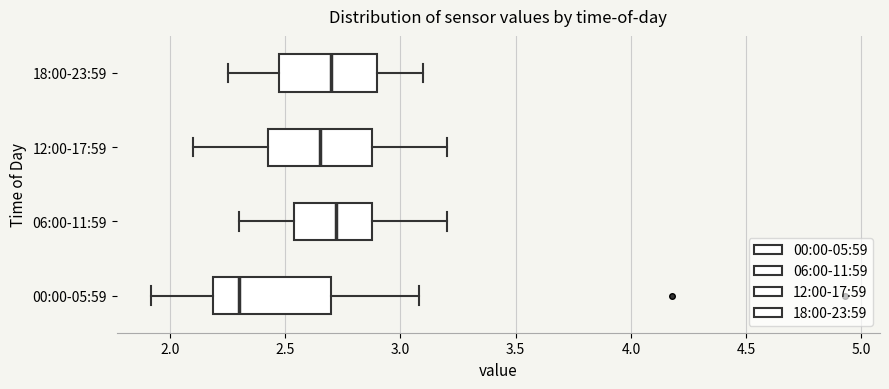

Where does the left whisker of the box for 18:00-23:59 end on the x-axis? The values are not printed on the chart, so give them approximately, as read against the axis.

2.25